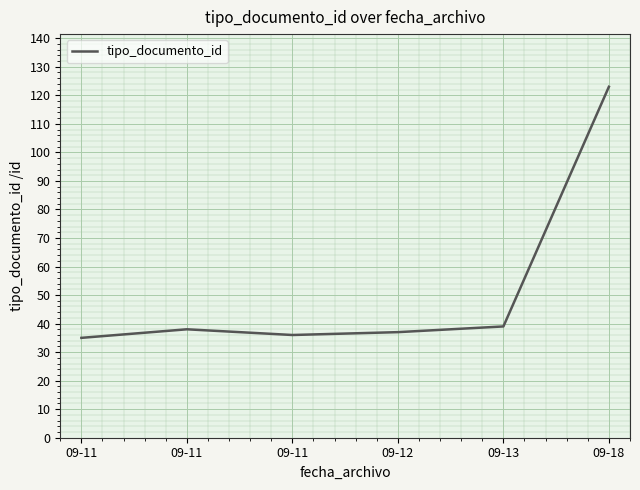

What is the change in value from 09-11 to 09-13?

+3